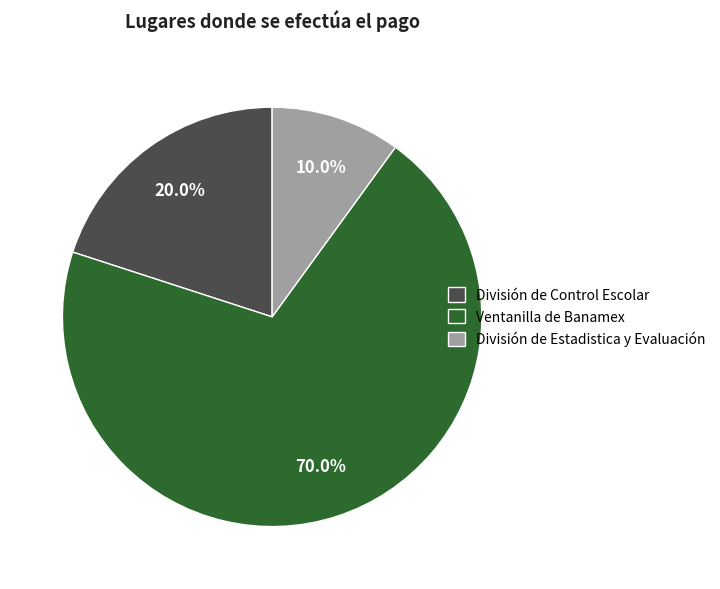

To the nearest percent, what percentage of the pie is División de Estadistica y Evaluación?

10%